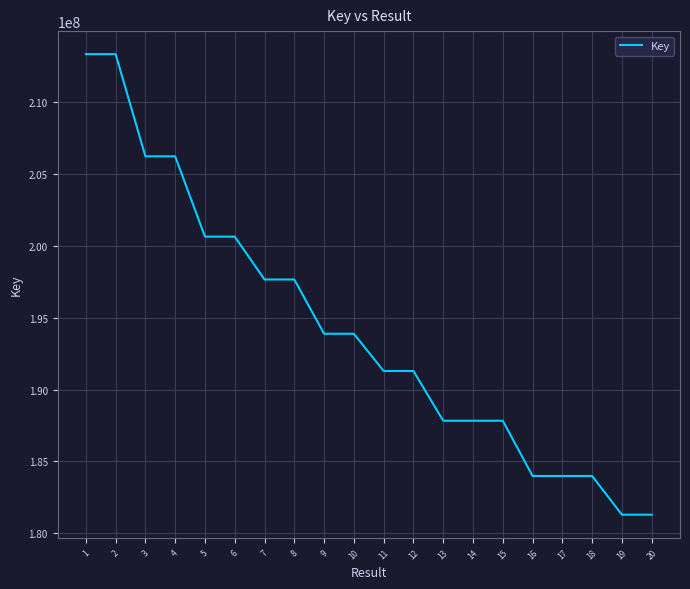

Is it true that the value at 13 is 246249015?

False